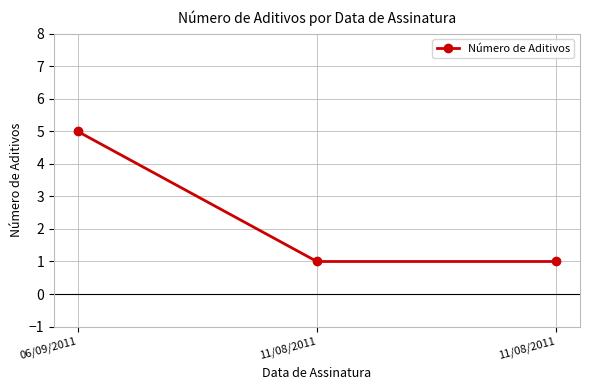

What is the maximum value shown in the chart?

5